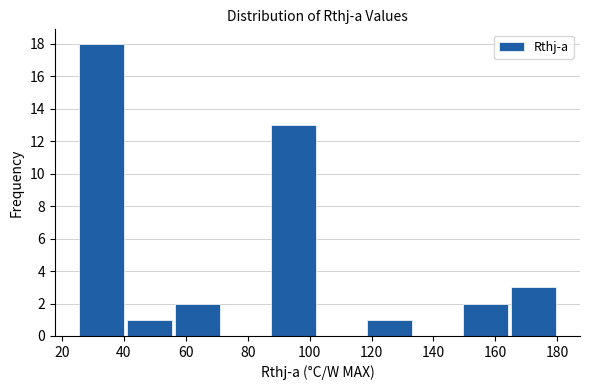

How tall is the bar that spans 25.0 to 40.5 on the x-axis? Neither the bar edges nor the heights are printed on the chart, so give them approximately, as read against the axes.

18